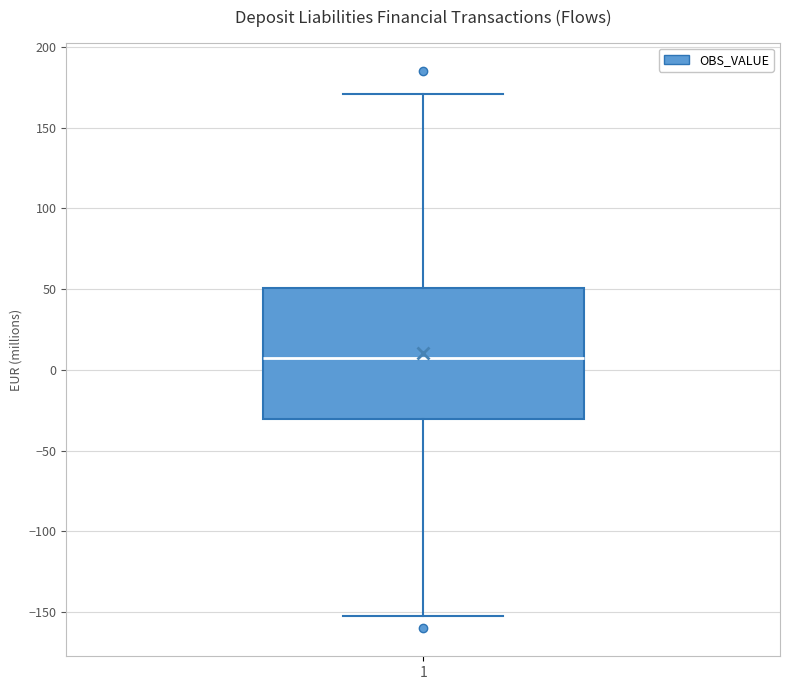

Transcribe this box plot: give where the median line is, the range the box spans, and where the two whiskers end, as read against the y-axis. The values are not printed on the chart, so give them approximately, as read against the axis.

median 5, box -30 to 50, whiskers -150 to 170